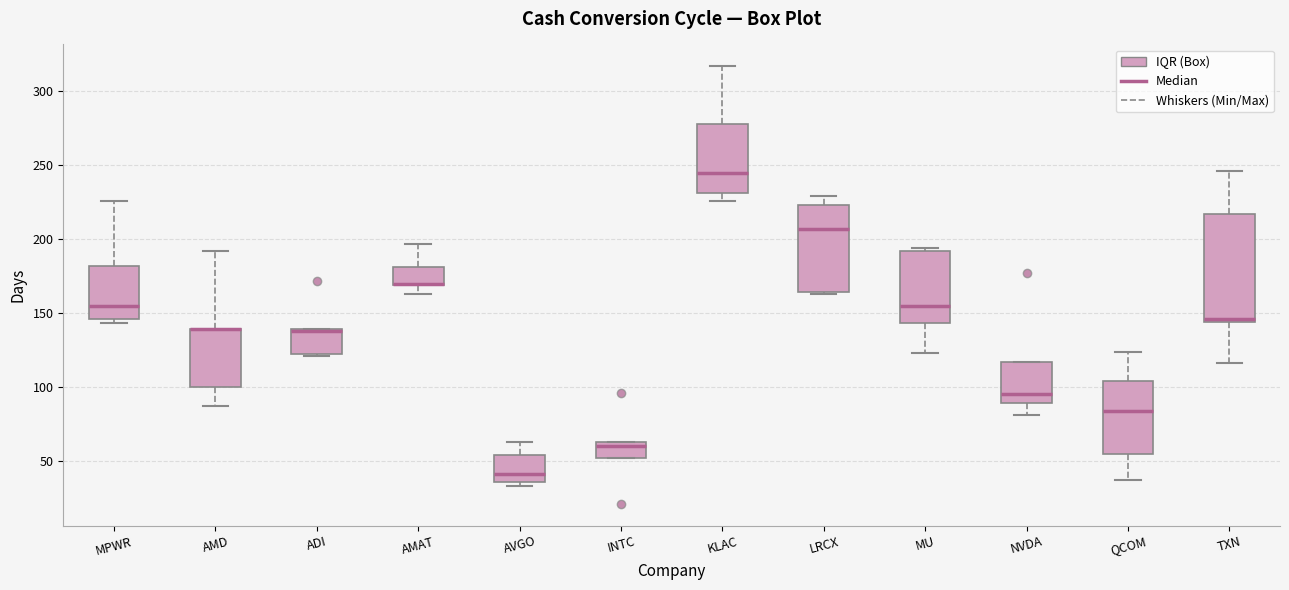

Where does the median line of the box for LRCX sit on the y-axis? The values are not printed on the chart, so give them approximately, as read against the axis.

205